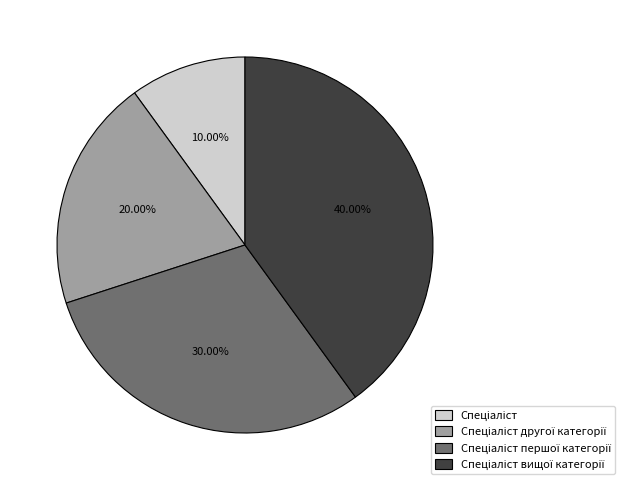

Does any single category account for the majority?

No